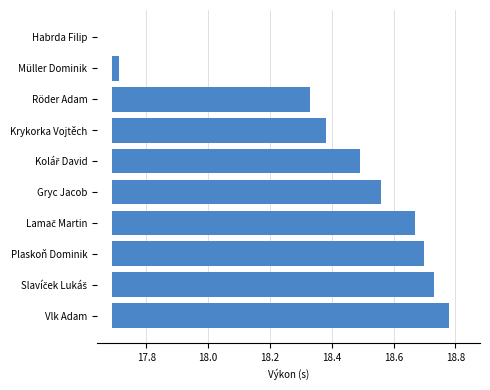

The value at Habrda Filip is 0.0. True or false?

True